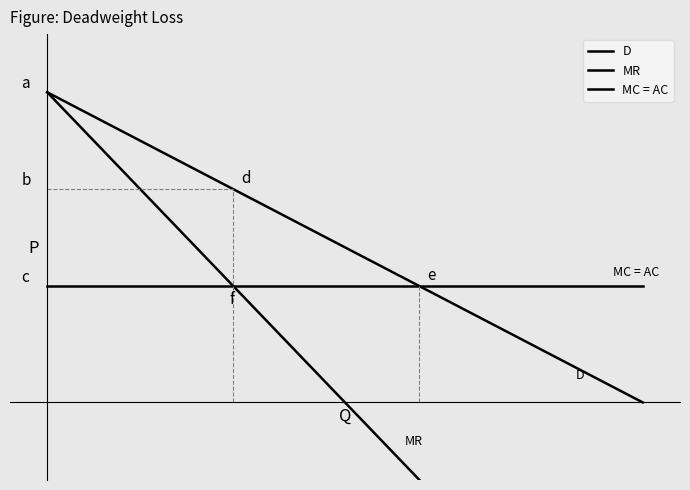

How many lines are shown in the chart?

3